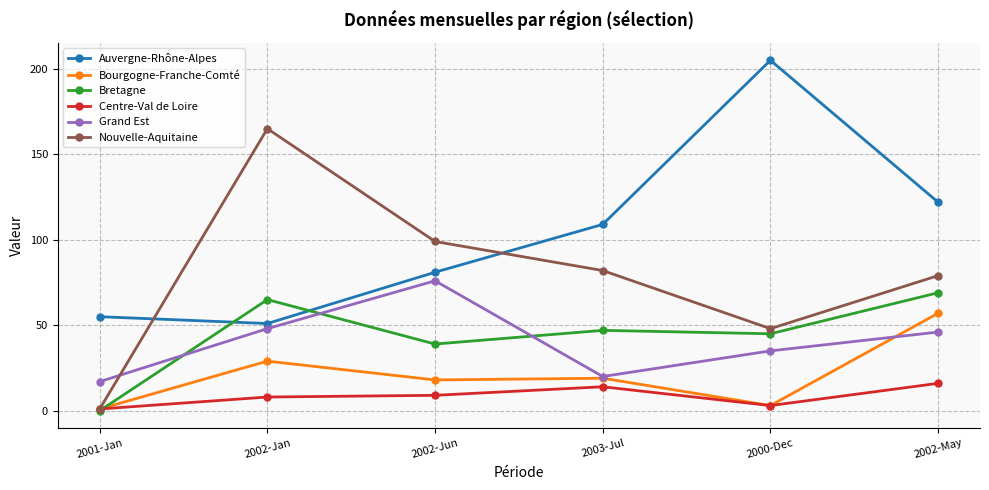

What is the label of the 1st point from the left?

2001-Jan